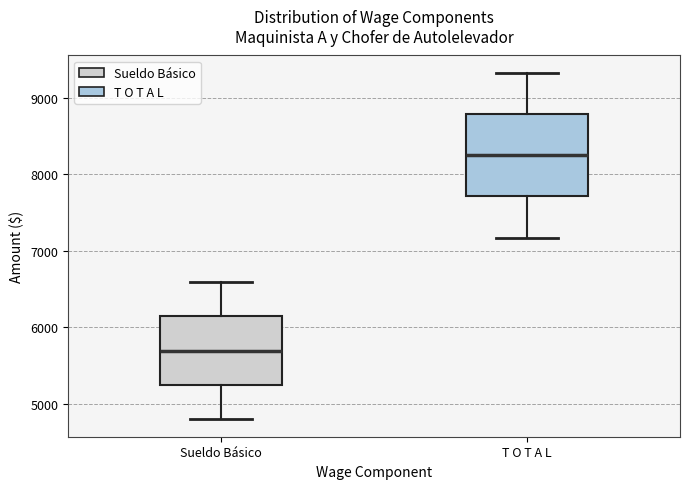

Which box is the tallest, from its lower edge to its upper edge?

T O T A L